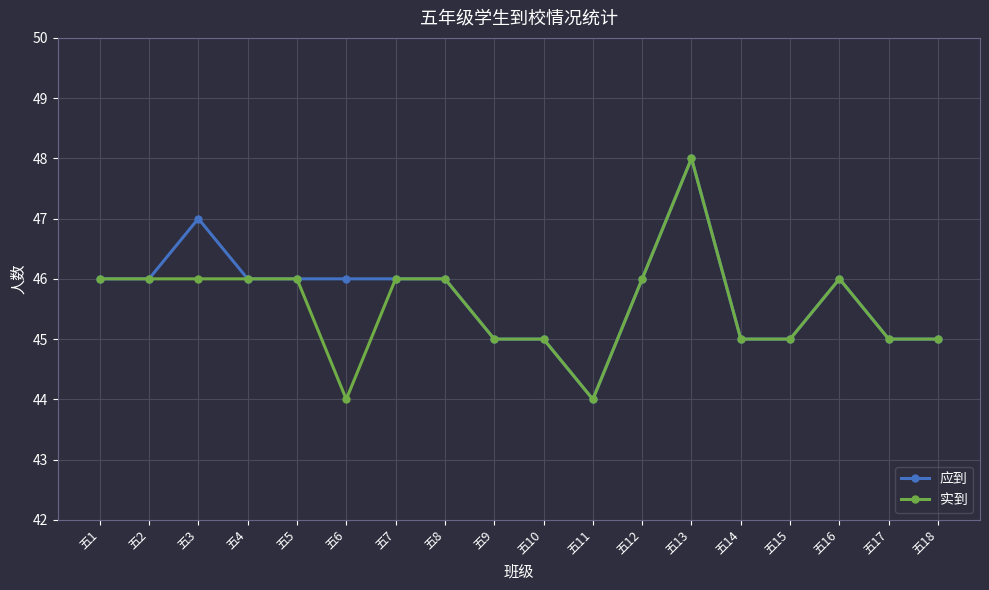

At which category is the sum across all series the highest?

五13